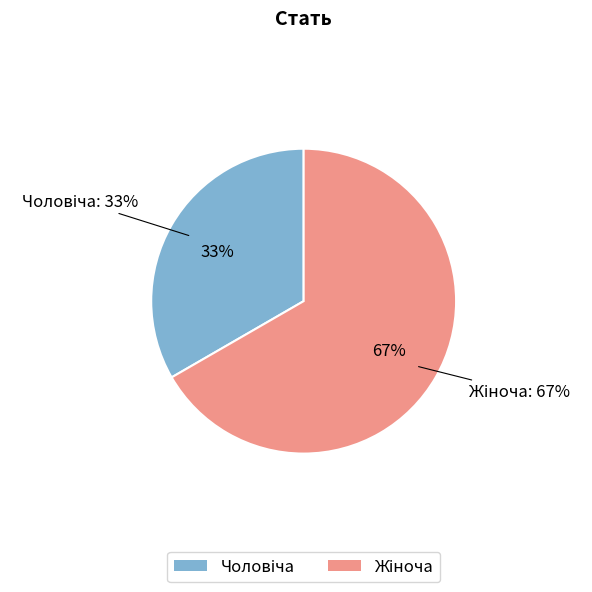

Count the number of slices in the pie.

2